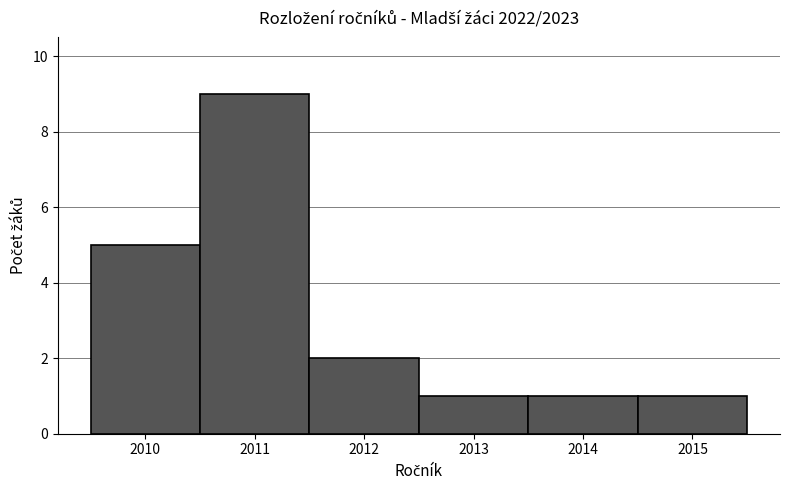

Reading left to right, transcribe this chart: for each bar, give the range it covers on the x-axis and its height. The values are not printed on the chart, so give them approximately, as read against the axis.

2009.5 to 2010.5: 5
2010.5 to 2011.5: 9
2011.5 to 2012.5: 2
2012.5 to 2013.5: 1
2013.5 to 2014.5: 1
2014.5 to 2015.5: 1